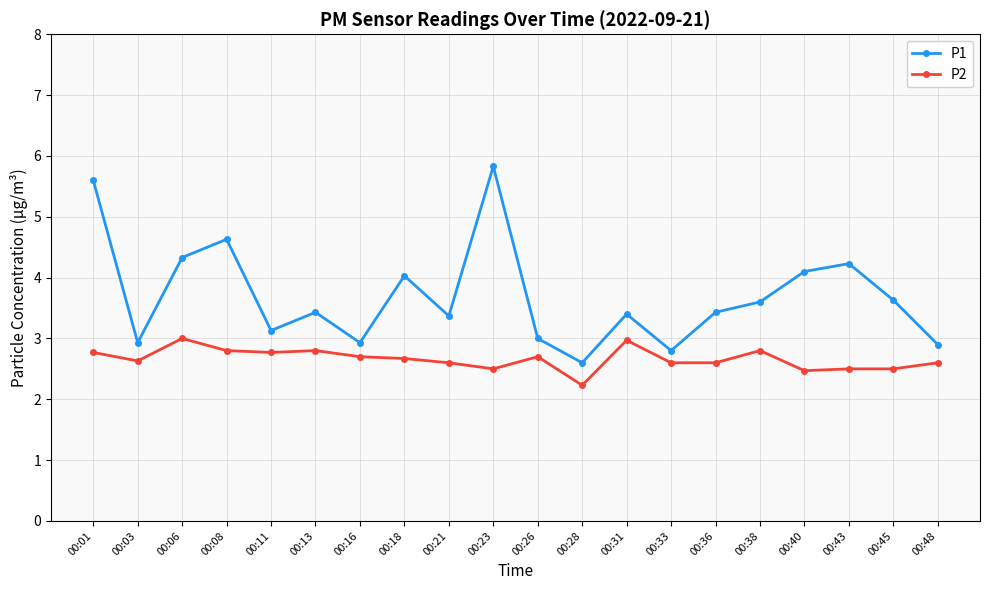

Reading right to left, list all the values displayed in this chart.

P1: 2.9	3.6	4.2	4.1	3.6	3.4	2.8	3.4	2.6	3.0	5.8	3.4	4.0	2.9	3.4	3.1	4.6	4.3	2.9	5.6
P2: 2.6	2.5	2.5	2.5	2.8	2.6	2.6	3.0	2.2	2.7	2.5	2.6	2.7	2.7	2.8	2.8	2.8	3.0	2.6	2.8